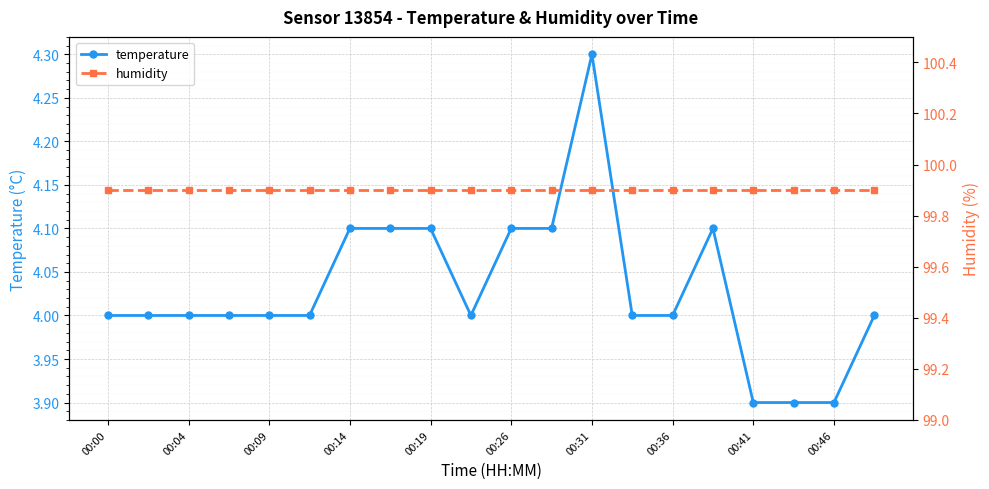

At which label does temperature reach its peak?

00:31